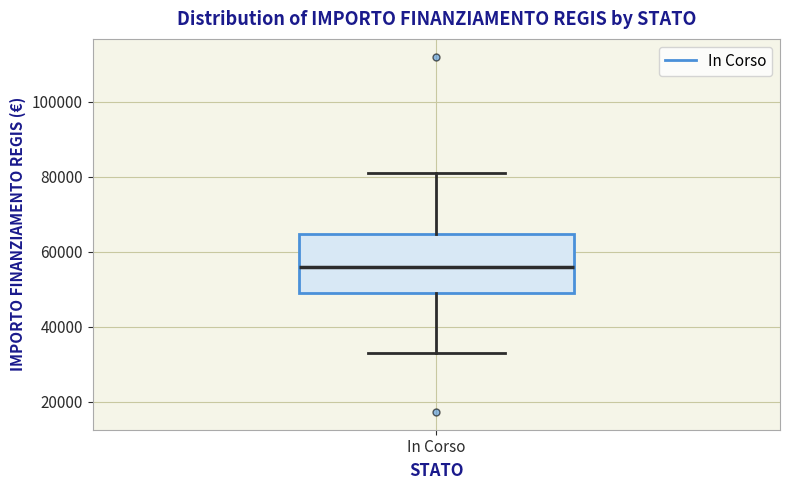

Where is the upper edge of the box for In Corso on the y-axis? The values are not printed on the chart, so give them approximately, as read against the axis.

64000